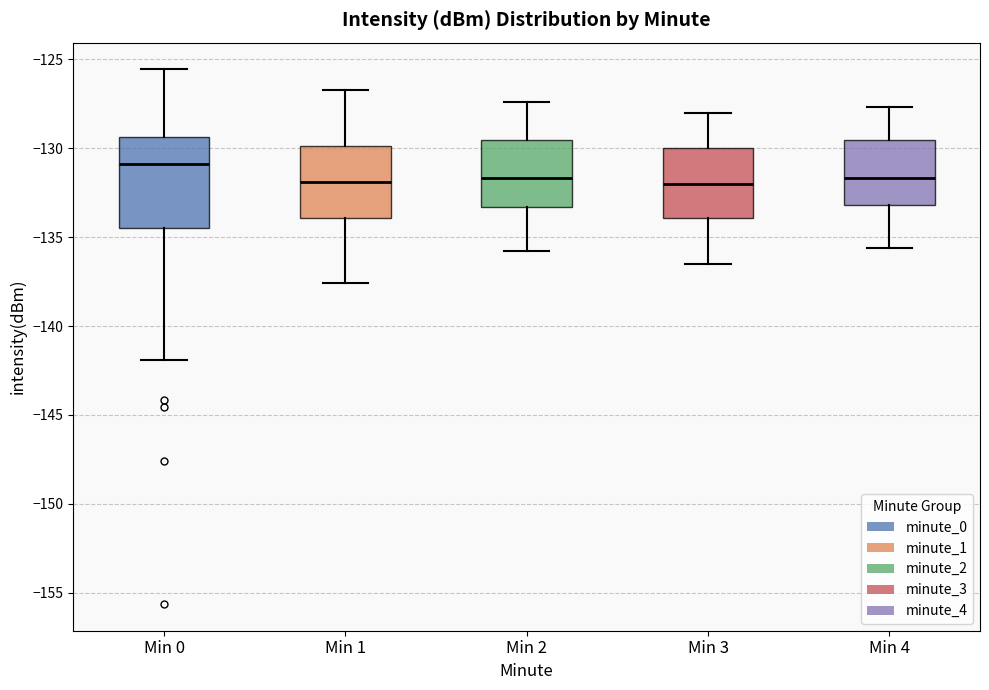

Reading left to right, transcribe this box plot: for each box, give where its median line is, the range the box spans, and where its two whiskers end, as read against the y-axis. The values are not printed on the chart, so give them approximately, as read against the axis.

Min 0: median -131.0, box -134.5 to -129.5, whiskers -142.0 to -125.5
Min 1: median -132.0, box -134.0 to -130.0, whiskers -137.5 to -126.5
Min 2: median -131.5, box -133.5 to -129.5, whiskers -136.0 to -127.5
Min 3: median -132.0, box -134.0 to -130.0, whiskers -136.5 to -128.0
Min 4: median -131.5, box -133.0 to -129.5, whiskers -135.5 to -127.5